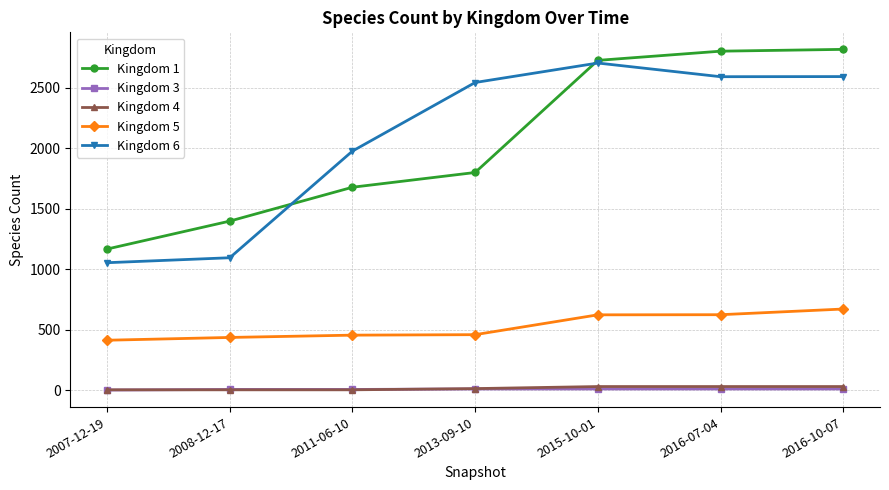

Between 2007-12-19 and 2008-12-17, which series saw the biggest shift?

Kingdom 1